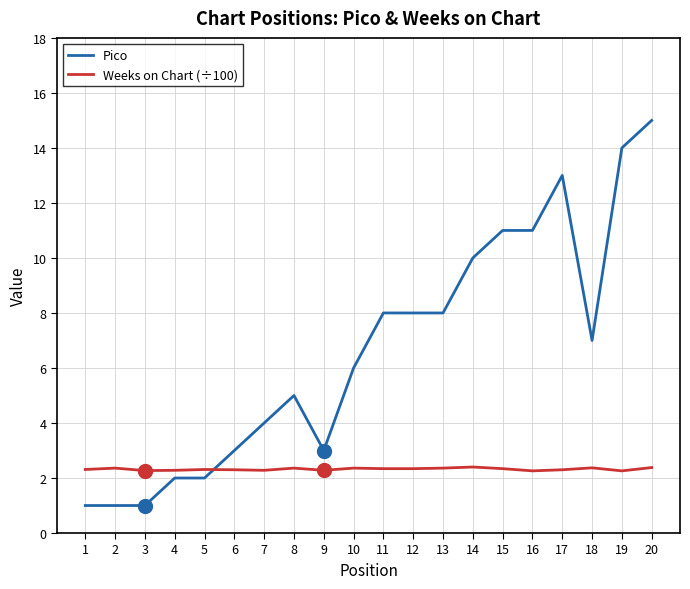

Which series ends up on top after the final intersection of Pico and Weeks on Chart (÷100)?

Pico